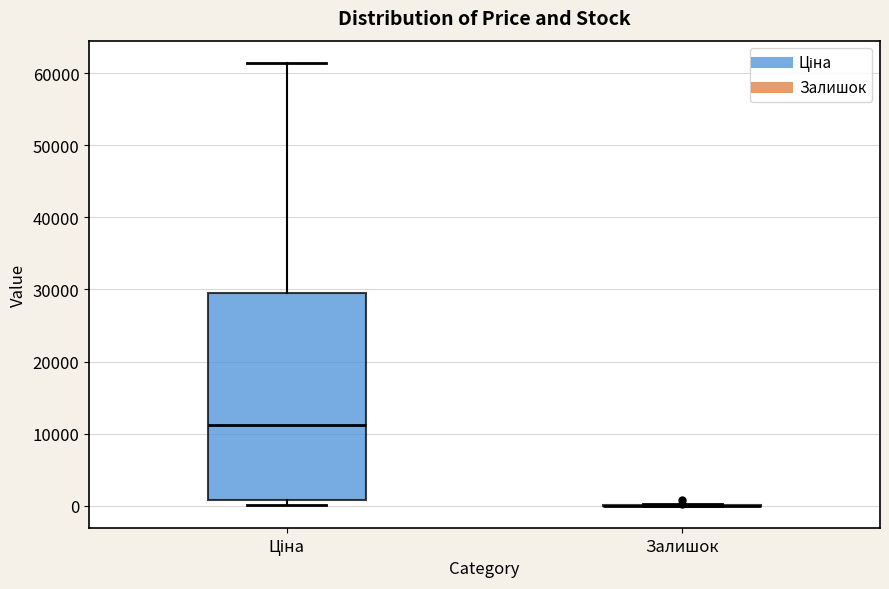

Reading left to right, read every box against the y-axis: the position of its median line, the range the box covers, and the ends of its whiskers. The values are not printed on the chart, so give them approximately, as read against the axis.

Ціна: median 11000, box 1000 to 29000, whiskers 0 to 61000
Залишок: box collapsed to a line at 0, whiskers 0 to 0